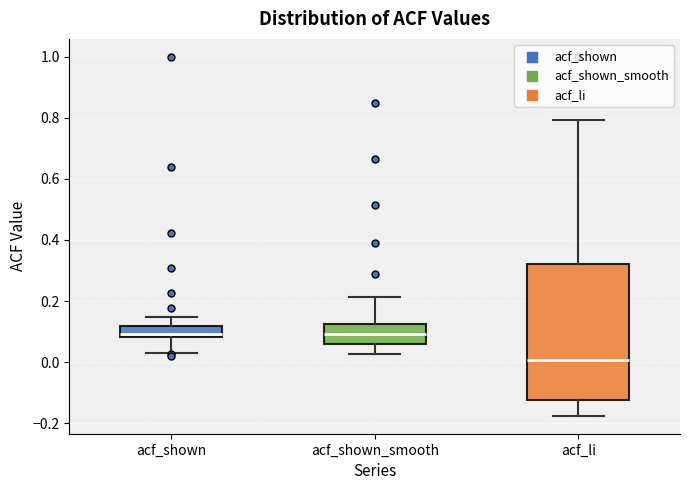

Reading left to right, transcribe this box plot: for each box, give where its median line is, the range the box spans, and where its two whiskers end, as read against the y-axis. The values are not printed on the chart, so give them approximately, as read against the axis.

acf_shown: median 0.10, box 0.08 to 0.12, whiskers 0.04 to 0.14
acf_shown_smooth: median 0.10, box 0.06 to 0.12, whiskers 0.02 to 0.22
acf_li: median 0.00, box -0.12 to 0.32, whiskers -0.18 to 0.80